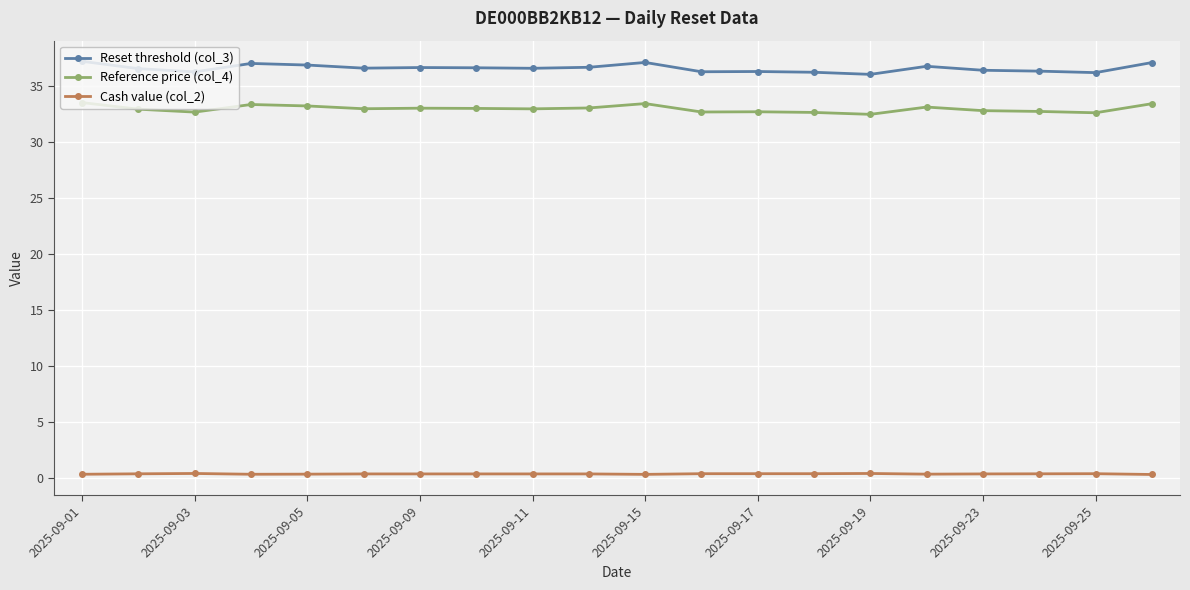

At how many categories does at least one series exceed 29?

20